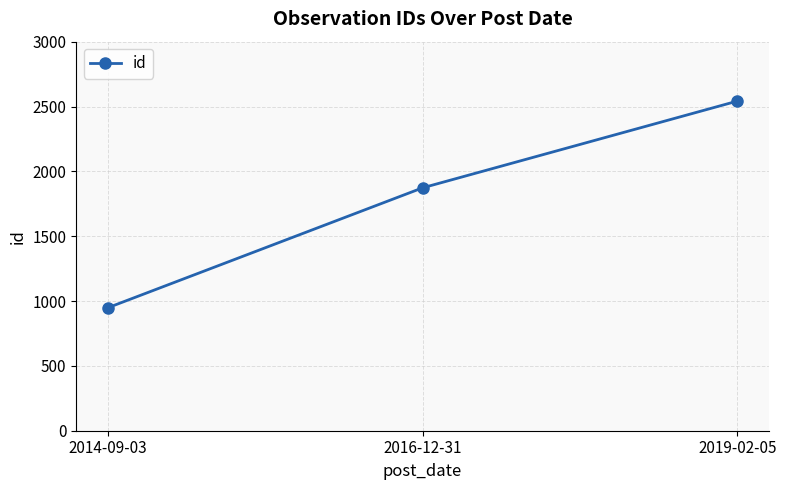

What is the label of the 3rd point from the right?

2014-09-03